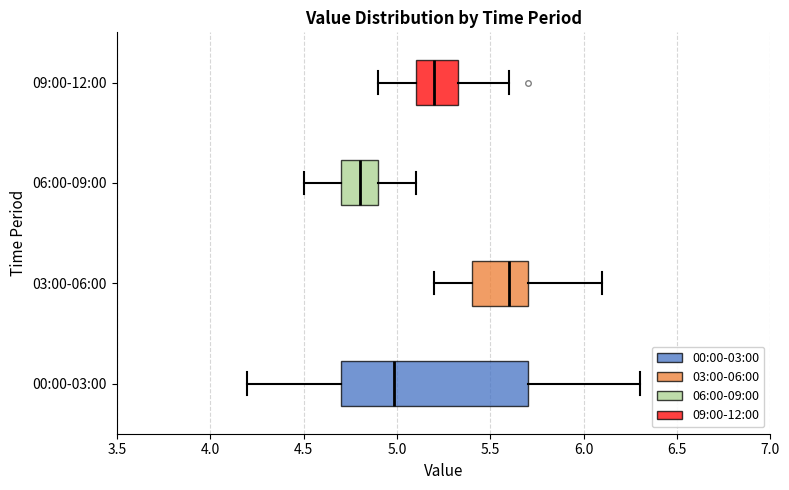

Where is the left edge of the box for 09:00-12:00 on the x-axis? The values are not printed on the chart, so give them approximately, as read against the axis.

5.10